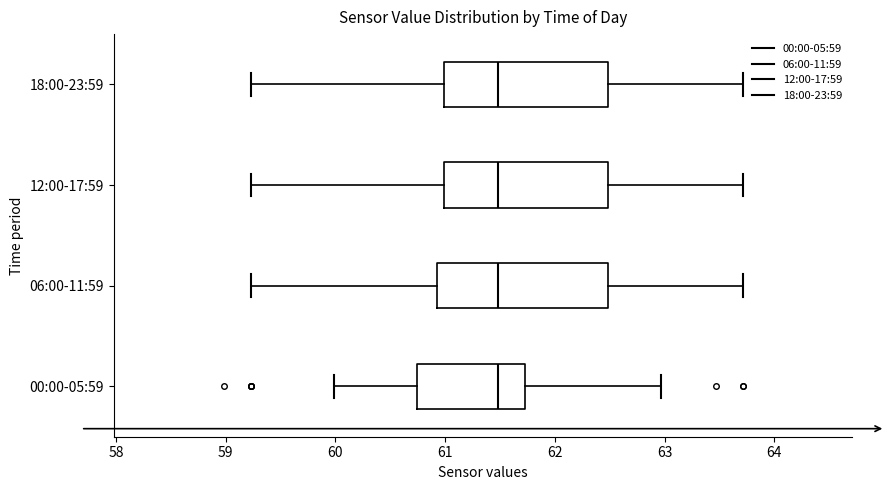

Where does the median line of the box for 06:00-11:59 sit on the x-axis? The values are not printed on the chart, so give them approximately, as read against the axis.

61.5